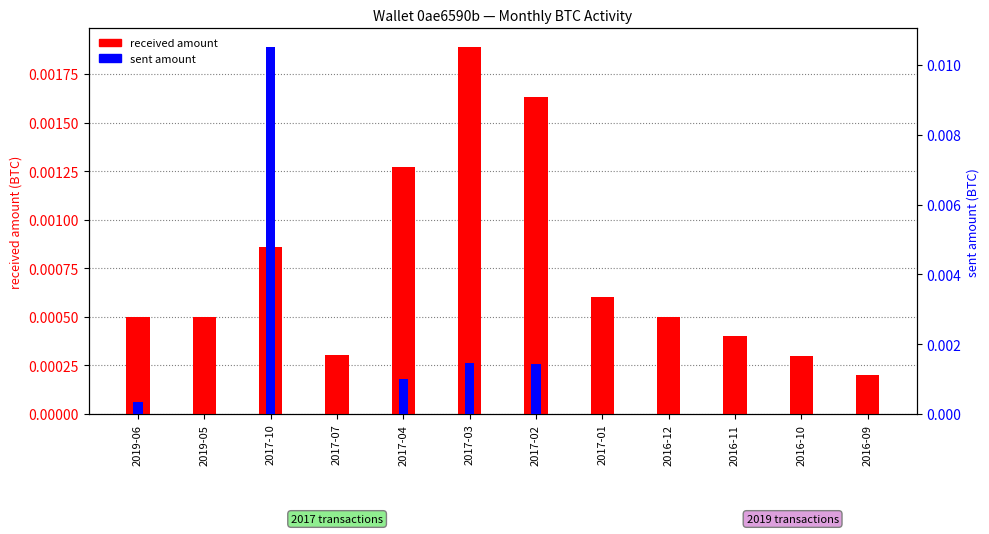

Reading right to left, extract all data points from this chart.

received amount: 2016-09=0.0	2016-10=0.0	2016-11=0.0	2016-12=0.0	2017-01=0.0	2017-02=0.0	2017-03=0.0	2017-04=0.0	2017-07=0.0	2017-10=0.0	2019-05=0.0	2019-06=0.0
sent amount: 2016-09=0.0	2016-10=0.0	2016-11=0.0	2016-12=0.0	2017-01=0.0	2017-02=0.0	2017-03=0.0	2017-04=0.0	2017-07=0.0	2017-10=0.0	2019-05=0.0	2019-06=0.0